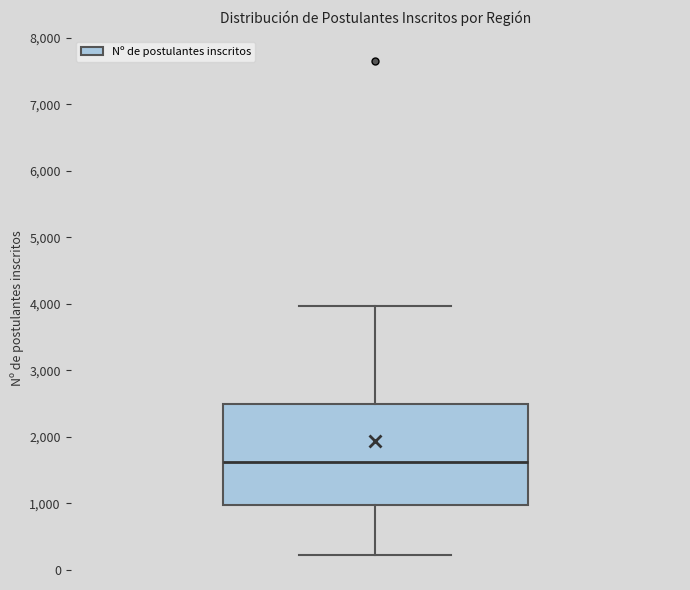

Read this box plot against the y-axis: the position of the median line, the range covered by the box, and the ends of both whiskers. The values are not printed on the chart, so give them approximately, as read against the axis.

median 1600, box 1000 to 2500, whiskers 200 to 4000